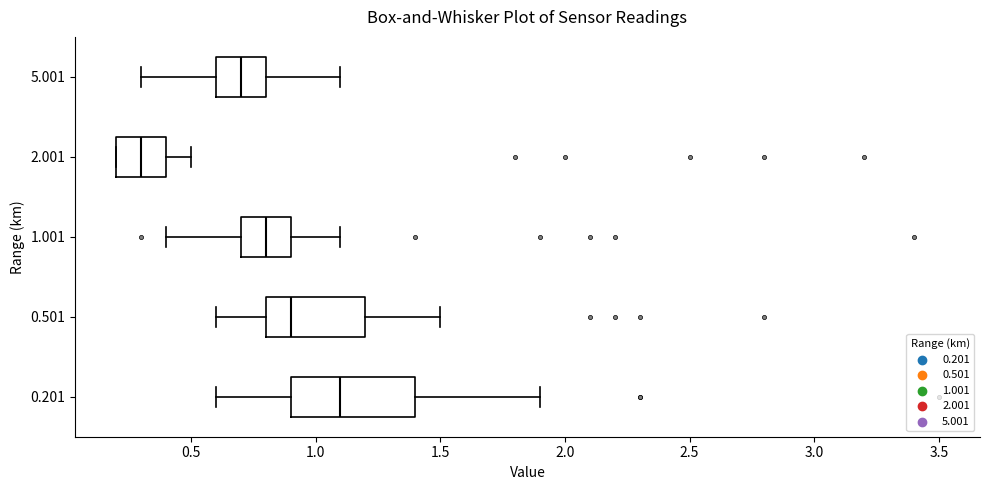

Which box is the widest, from its left edge to its right edge?

0.201